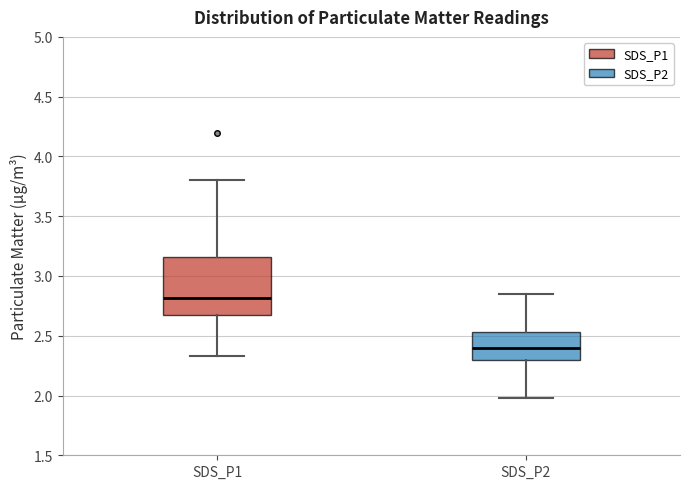

Which box's median line is the lowest?

SDS_P2